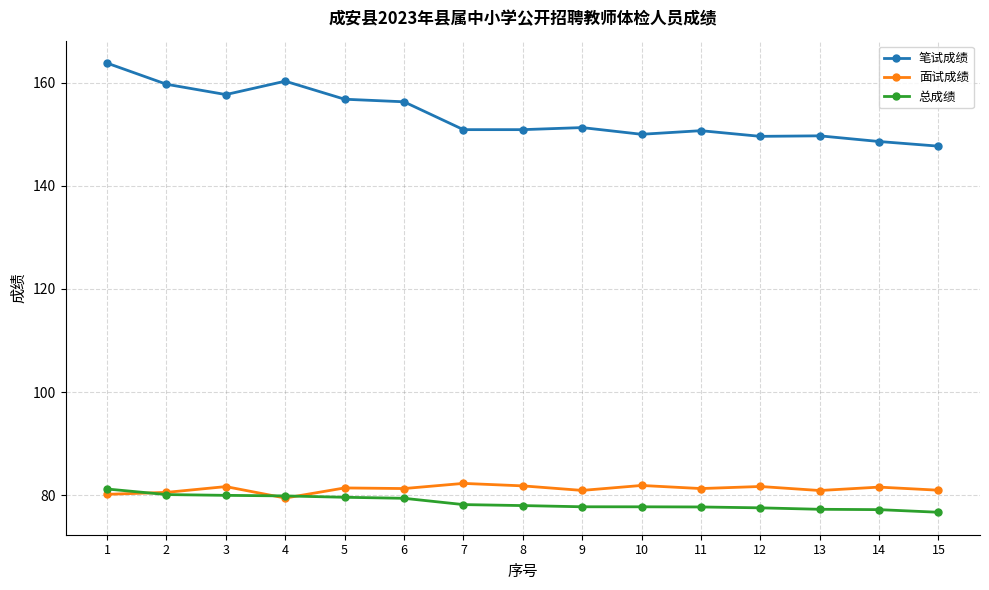

True or false: 笔试成绩 and 面试成绩 cross at least once.

False